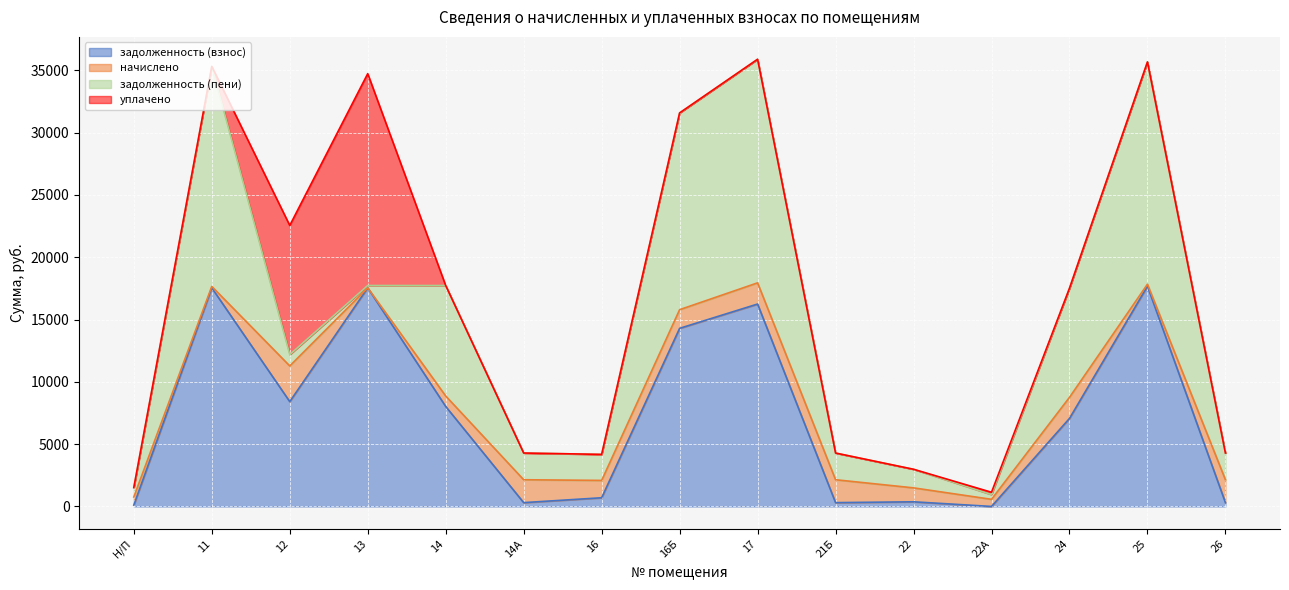

How many categories are shown in the chart?

15